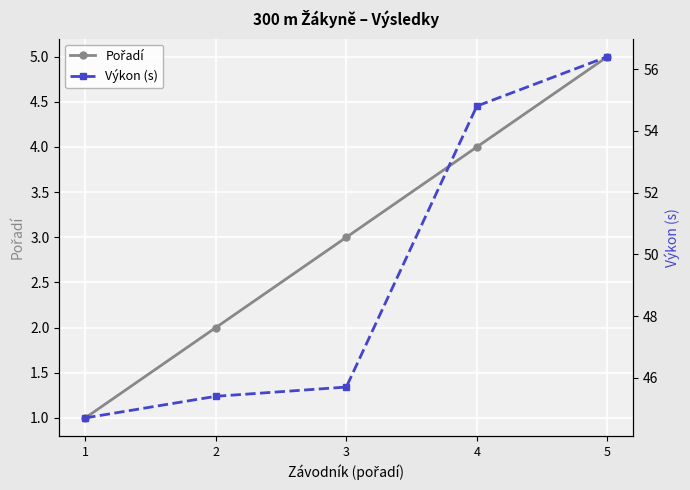

What is the value of the Pořadí point at the 1st from the left?

1.0